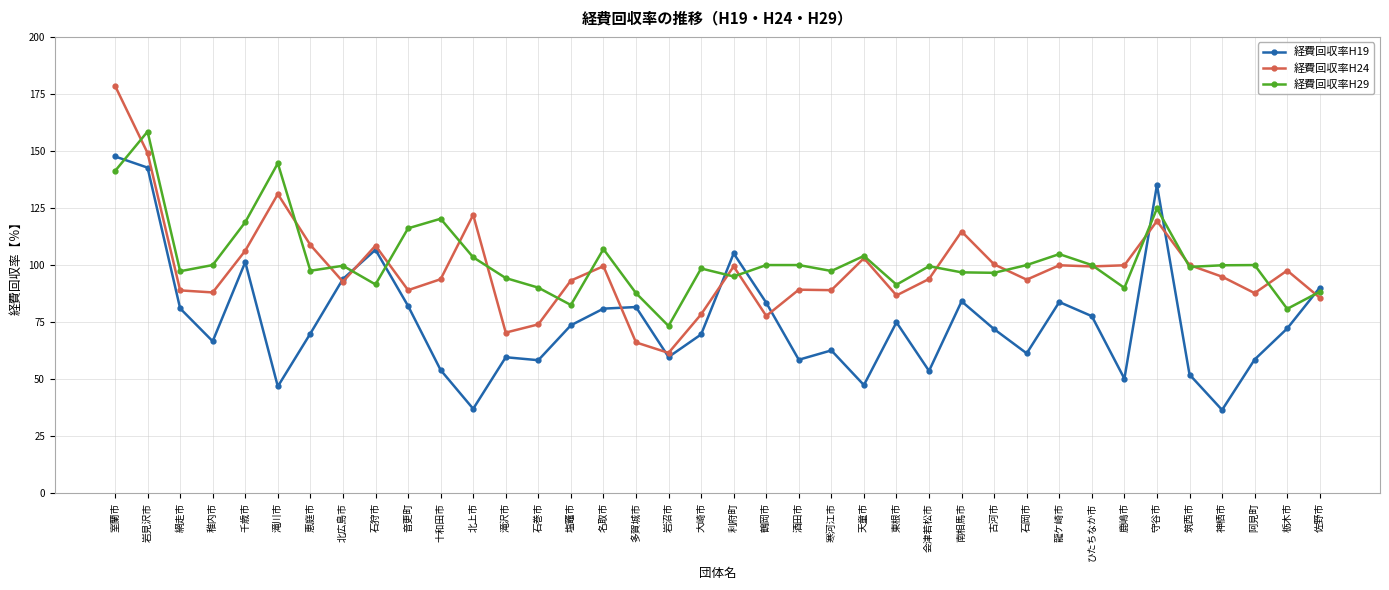

How many data points does each series have?

38